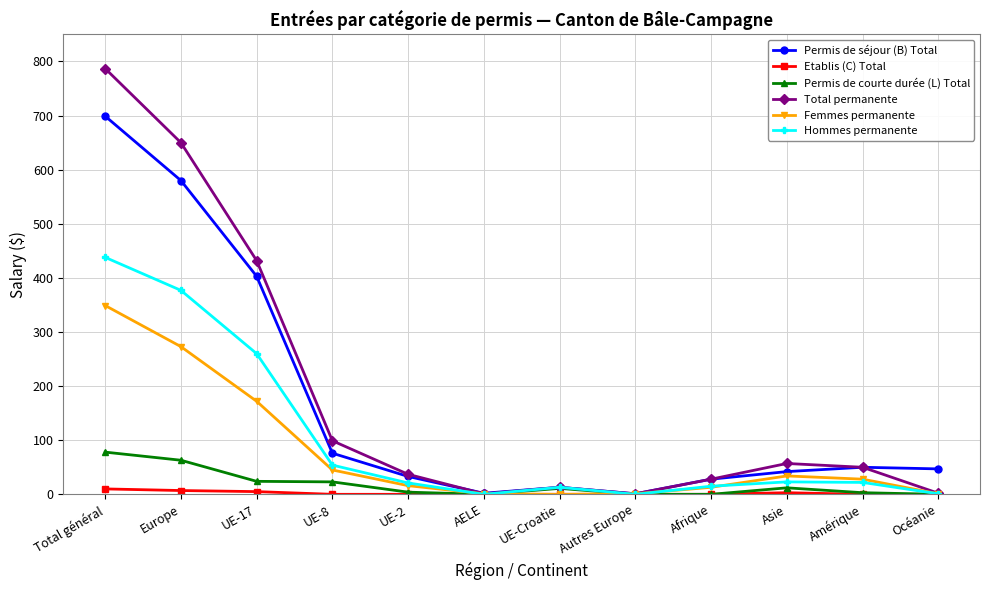

True or false: Hommes permanente has more than 0 points higher than both neighbors.

True